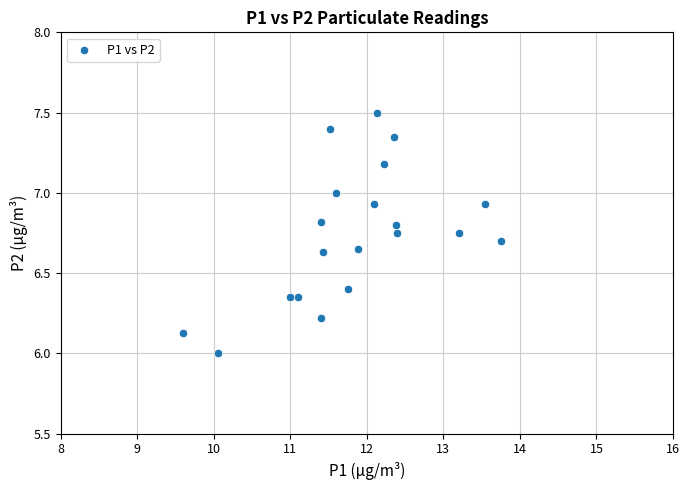

What is the range of X values (max minus min)?

4.2